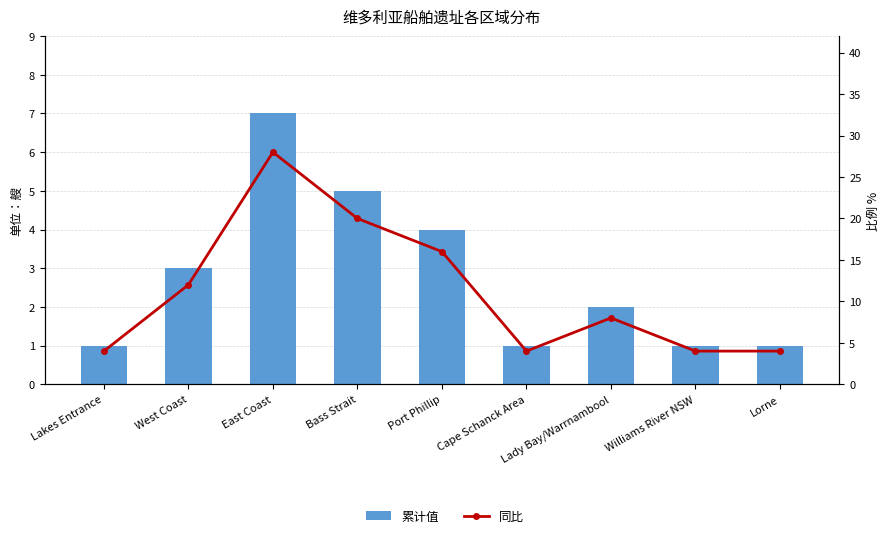

How many 累计值 values are between 1 and 4?

7